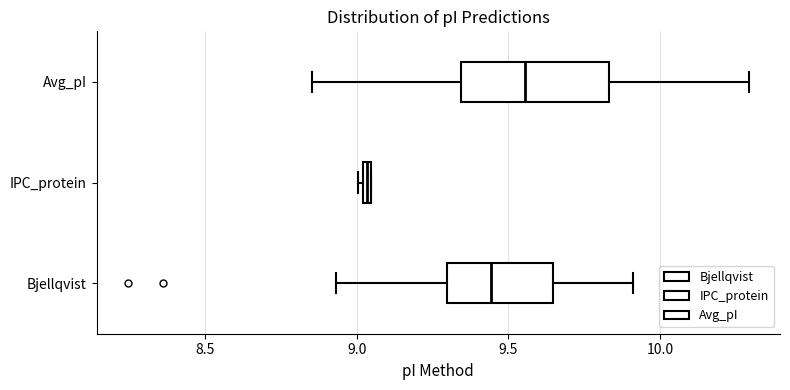

Where is the right edge of the box for Avg_pI on the x-axis? The values are not printed on the chart, so give them approximately, as read against the axis.

9.85